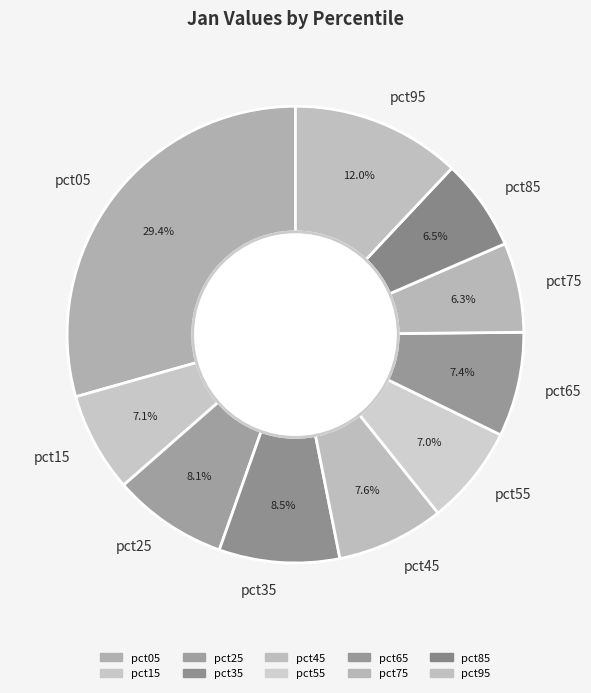

To the nearest percent, what is the difference between the largest and smallest slice percentages?

23%